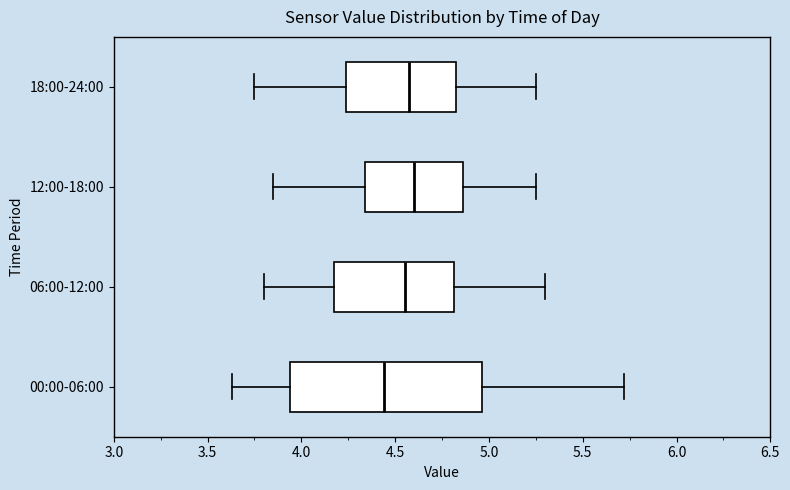

Comparing the boxes themselves (not the whiskers), which one is the widest?

00:00-06:00